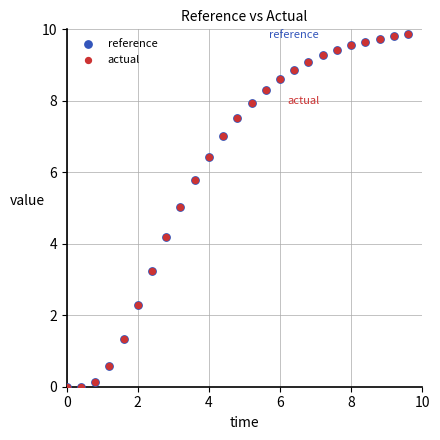

What are all the series names shown in the legend?

reference, actual